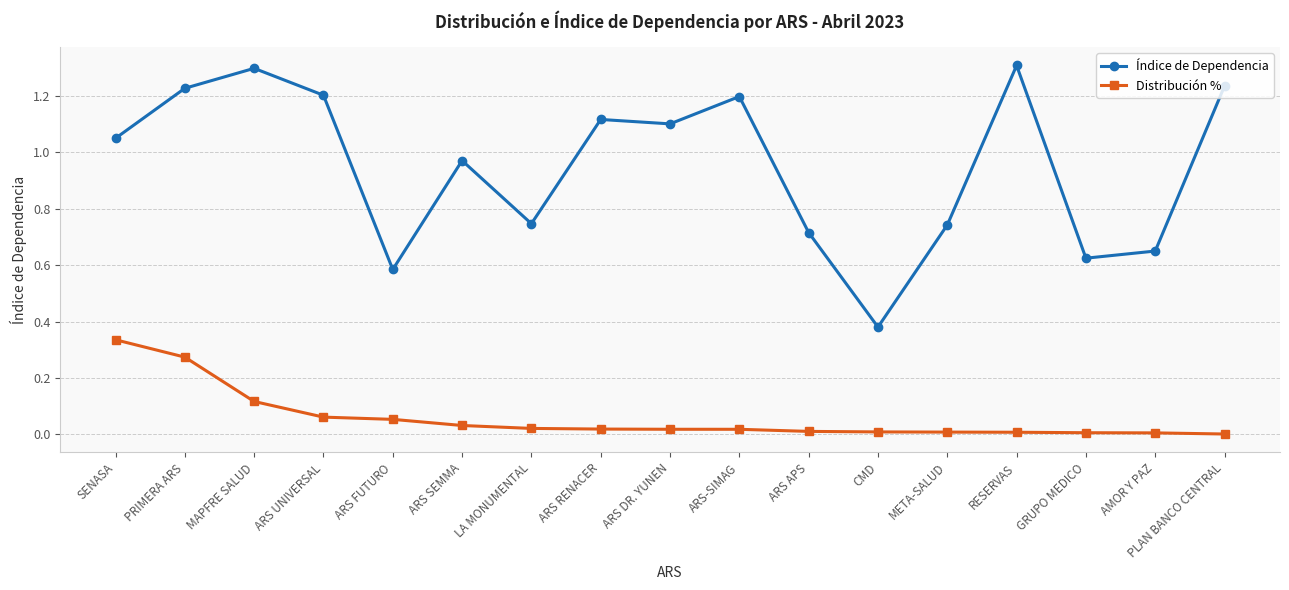

Rank the series at LA MONUMENTAL from highest to lowest value.

Índice de Dependencia, Distribución %